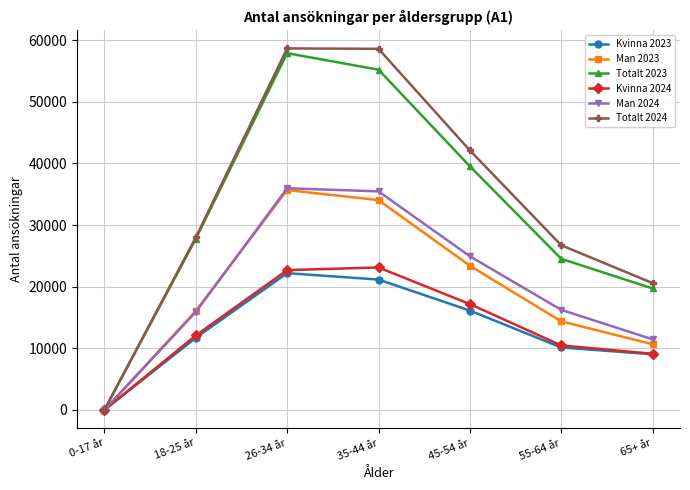

How many intersections are there between Kvinna 2023 and Totalt 2024?

1